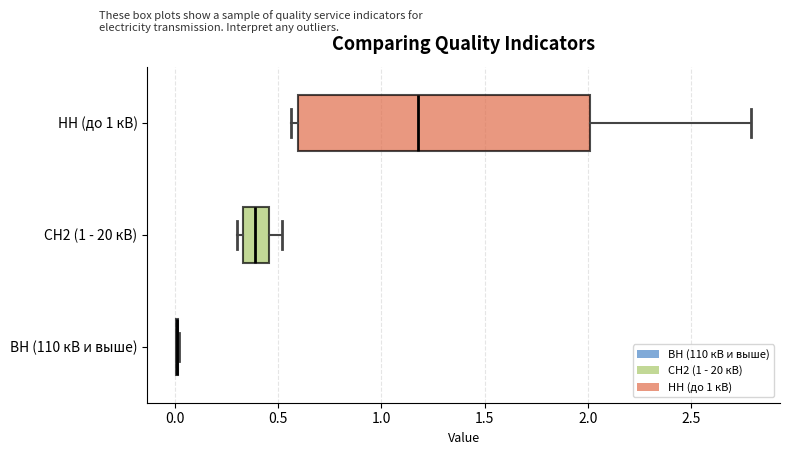

Reading bottom to top, transcribe this box plot: for each box, give where its median line is, the range the box spans, and where its two whiskers end, as read against the x-axis. The values are not printed on the chart, so give them approximately, as read against the axis.

ВН (110 кВ и выше): box collapsed to a line at 0.00, whiskers 0.00 to 0.00
СН2 (1 - 20 кВ): median 0.40, box 0.35 to 0.45, whiskers 0.30 to 0.50
НН (до 1 кВ): median 1.20, box 0.60 to 2.00, whiskers 0.55 to 2.80